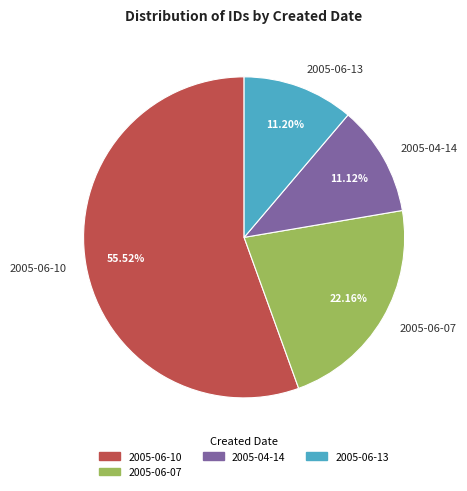

The 2005-04-14 slice represents 3% of the pie. True or false?

False